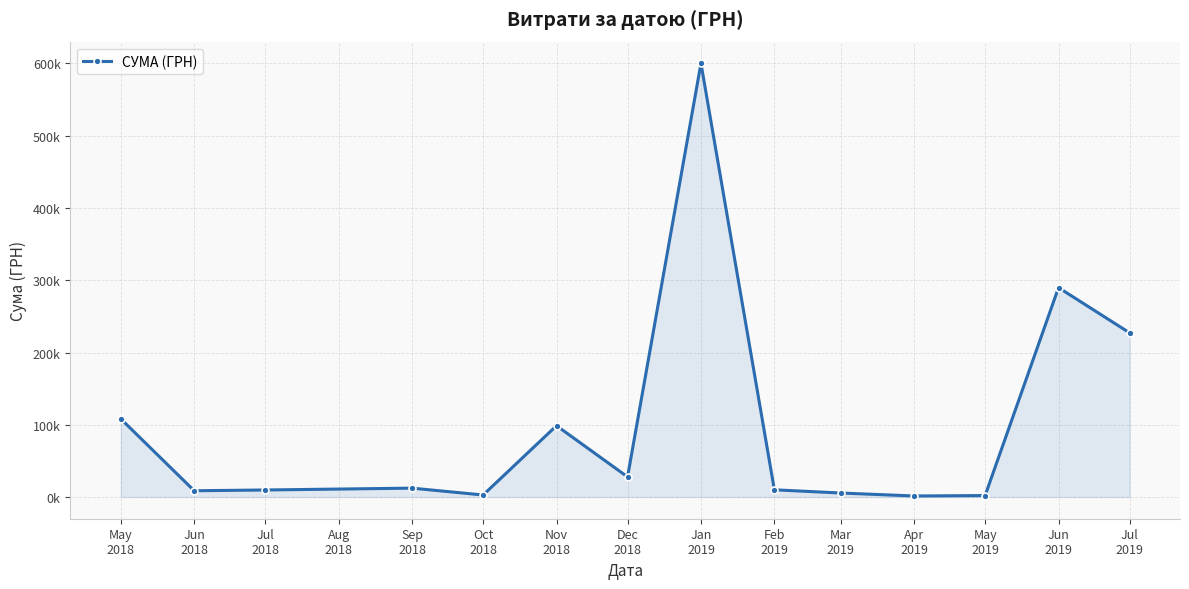

What is the ratio of the value at May 2018 to the value at May 2019?

52.6